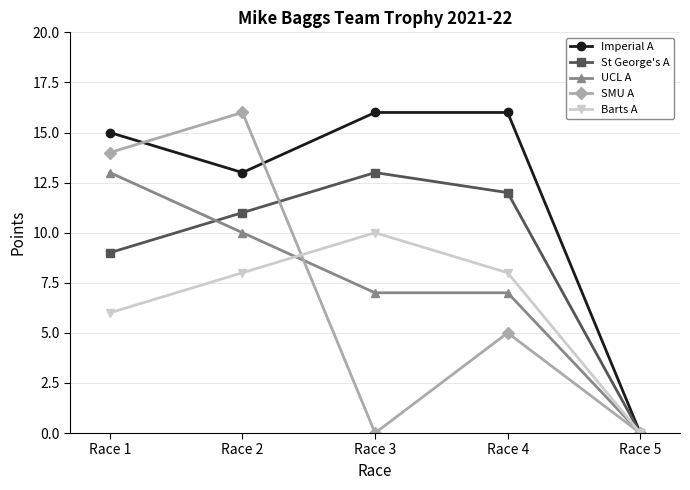

Which series changed the most between Race 1 and Race 5?

Imperial A